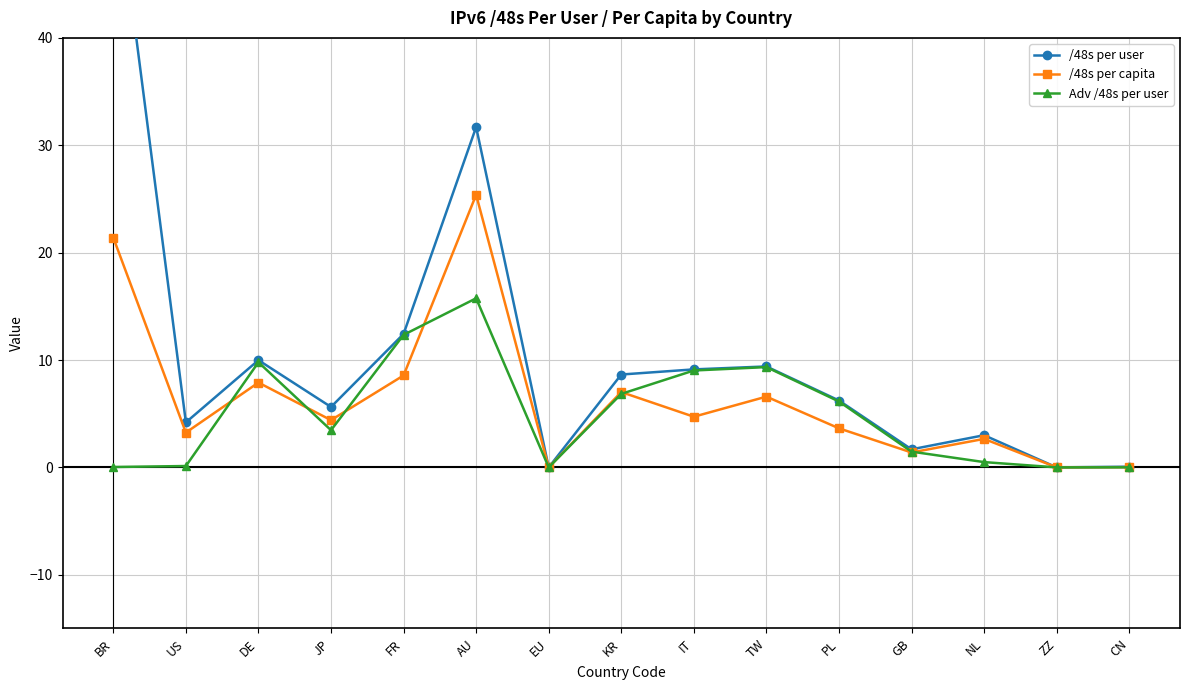

What is the value of the /48s per user point at the 3rd from the left?

10.0